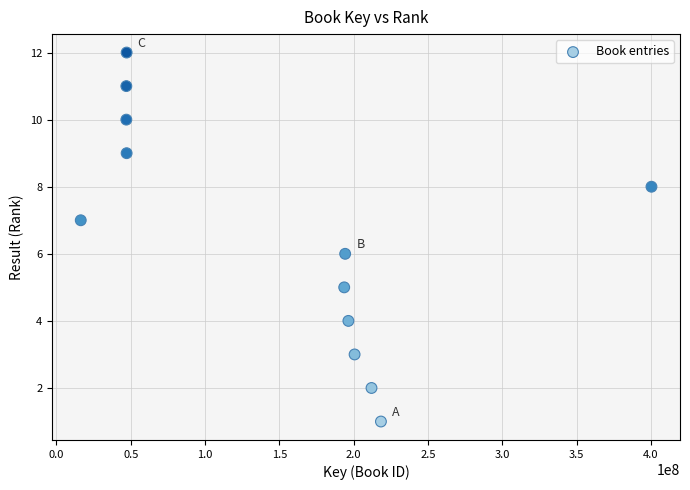

What is the average X value?

151713908